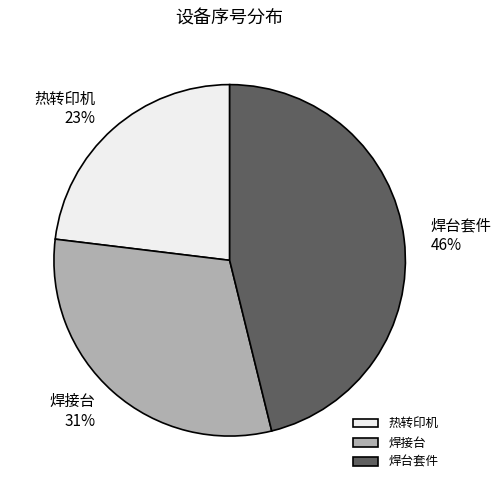

What is the ratio of the value at 焊接台 to the value at 热转印机?

1.3